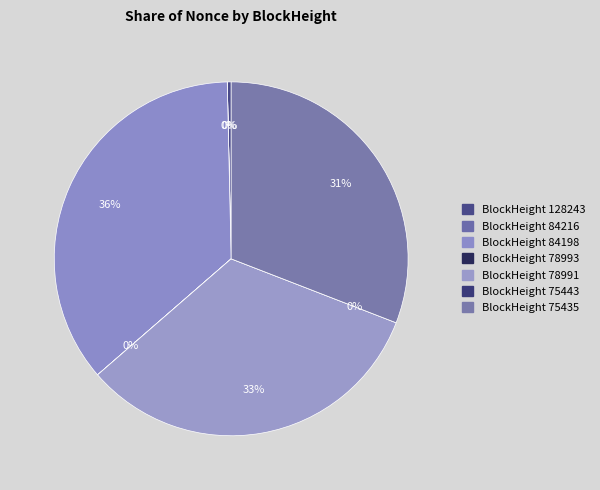

Between 78991 and 75443, which is larger?

78991